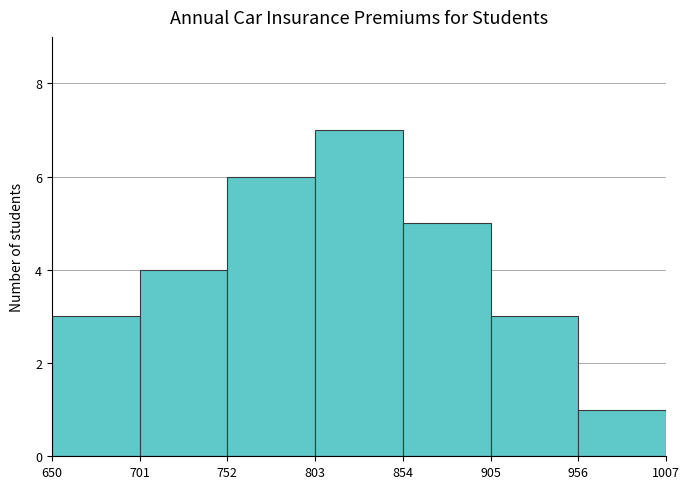

What is the height of the bar covering 905 to 956 on the x-axis? The values are not printed on the chart, so give them approximately, as read against the axis.

3